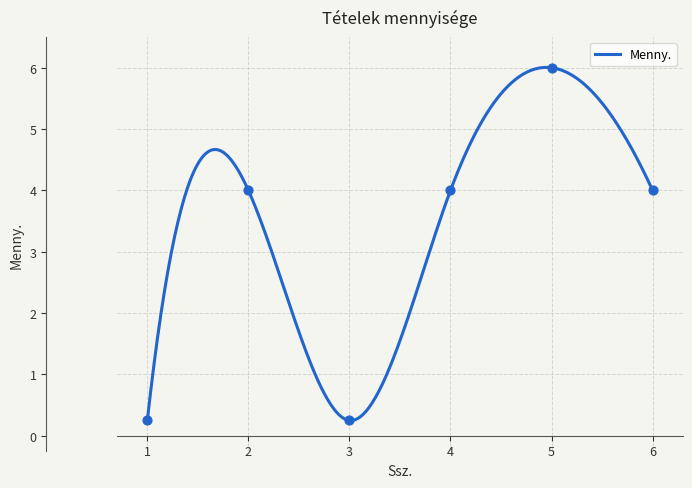

Between 6 and 5, which is larger?

5